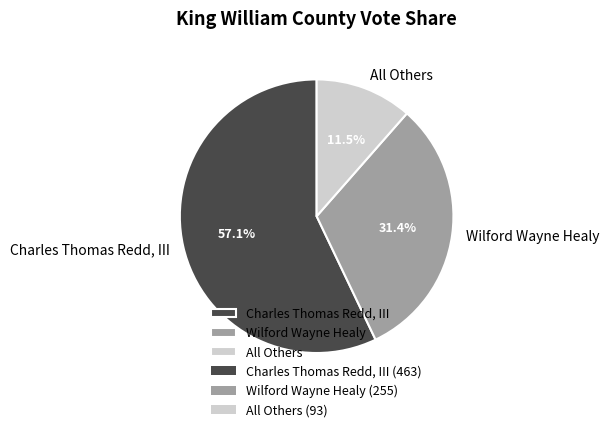

What is the ratio of the value at Charles Thomas Redd, III to the value at Wilford Wayne Healy?

1.8